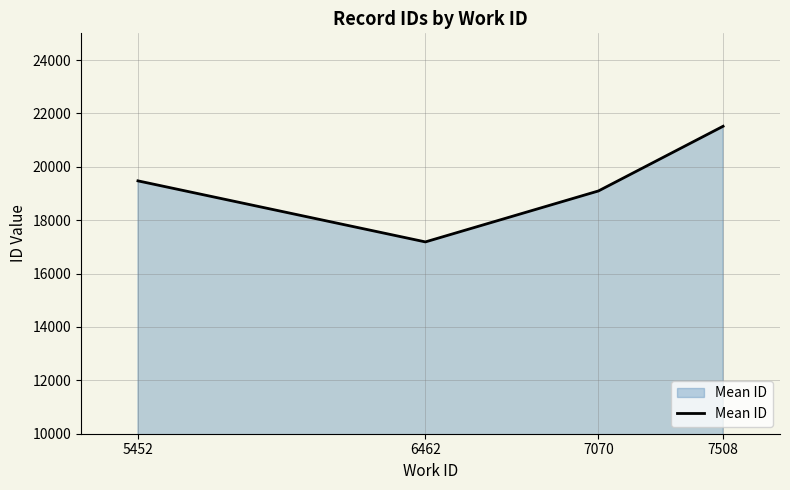

List the labels in order of value, largest first.

7508, 5452, 7070, 6462